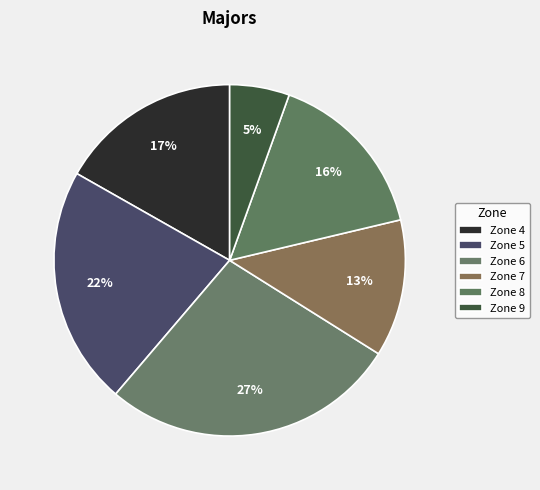

How many segments does this pie chart have?

6